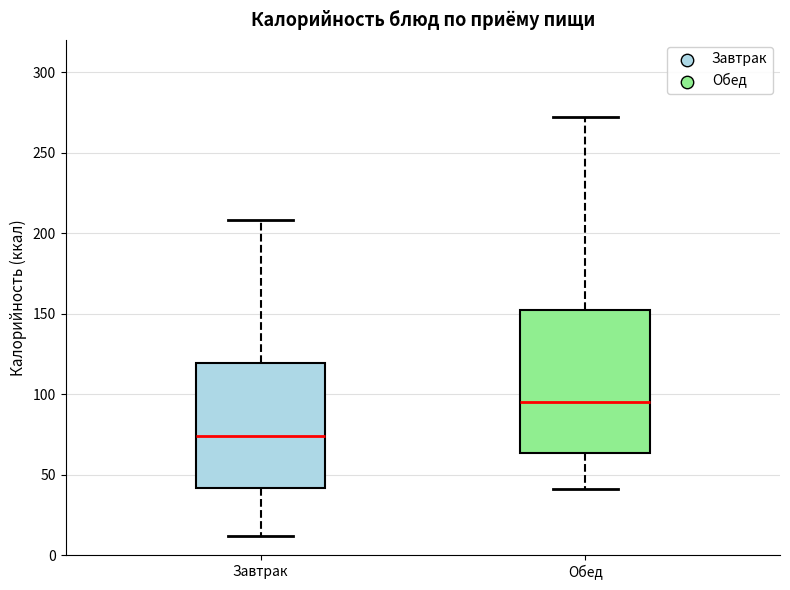

Reading left to right, transcribe this box plot: for each box, give where its median line is, the range the box spans, and where its two whiskers end, as read against the y-axis. The values are not printed on the chart, so give them approximately, as read against the axis.

Завтрак: median 75, box 40 to 120, whiskers 10 to 210
Обед: median 95, box 65 to 150, whiskers 40 to 270